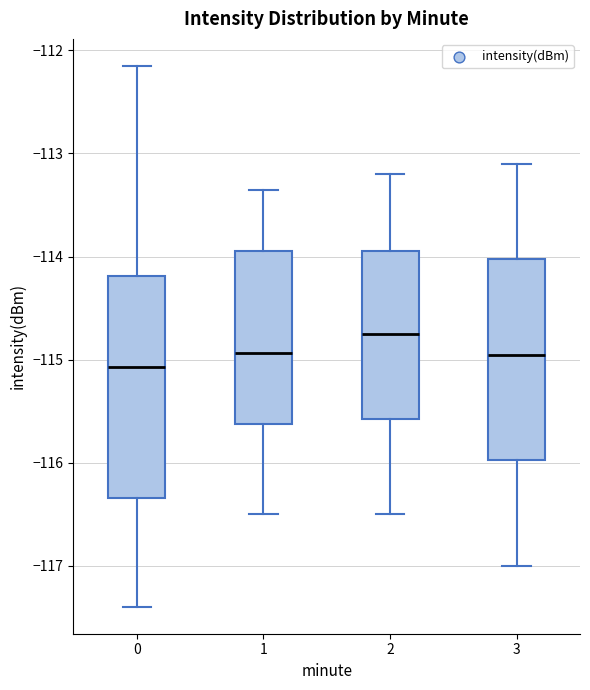

Reading left to right, transcribe this box plot: for each box, give where its median line is, the range the box spans, and where its two whiskers end, as read against the y-axis. The values are not printed on the chart, so give them approximately, as read against the axis.

0: median -115.1, box -116.3 to -114.2, whiskers -117.4 to -112.2
1: median -114.9, box -115.6 to -113.9, whiskers -116.5 to -113.4
2: median -114.7, box -115.6 to -113.9, whiskers -116.5 to -113.2
3: median -114.9, box -116.0 to -114.0, whiskers -117.0 to -113.1